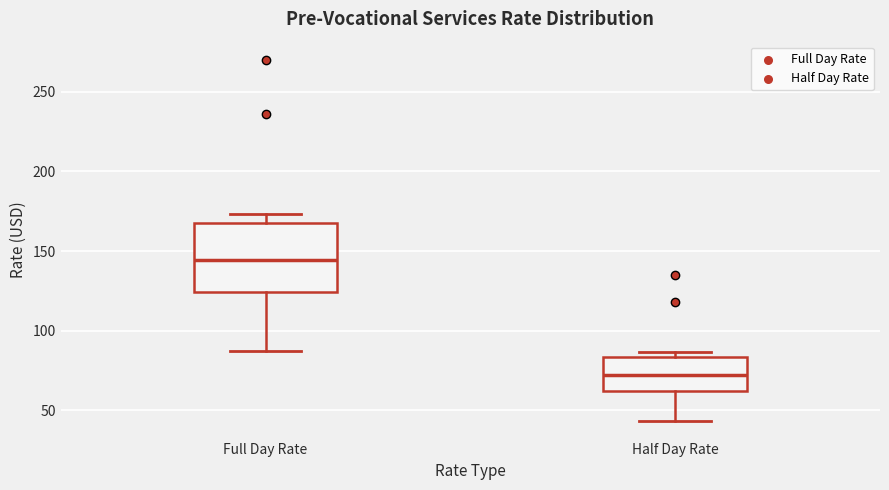

Comparing the boxes themselves (not the whiskers), which one is the tallest?

Full Day Rate